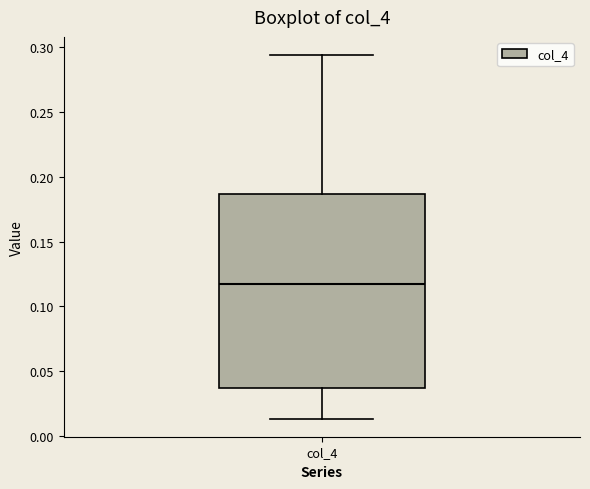

Read this box plot against the y-axis: the position of the median line, the range covered by the box, and the ends of both whiskers. The values are not printed on the chart, so give them approximately, as read against the axis.

median 0.115, box 0.035 to 0.185, whiskers 0.015 to 0.295